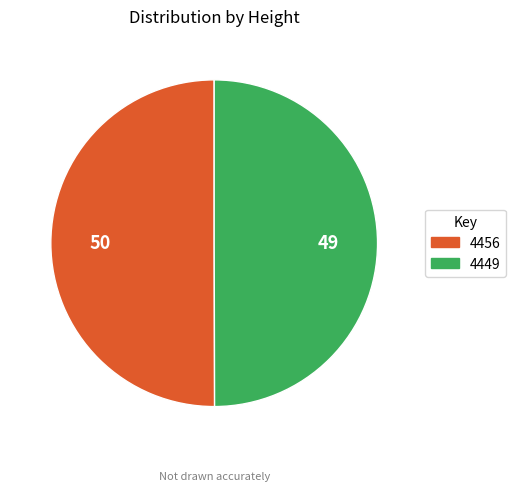

How many segments does this pie chart have?

2